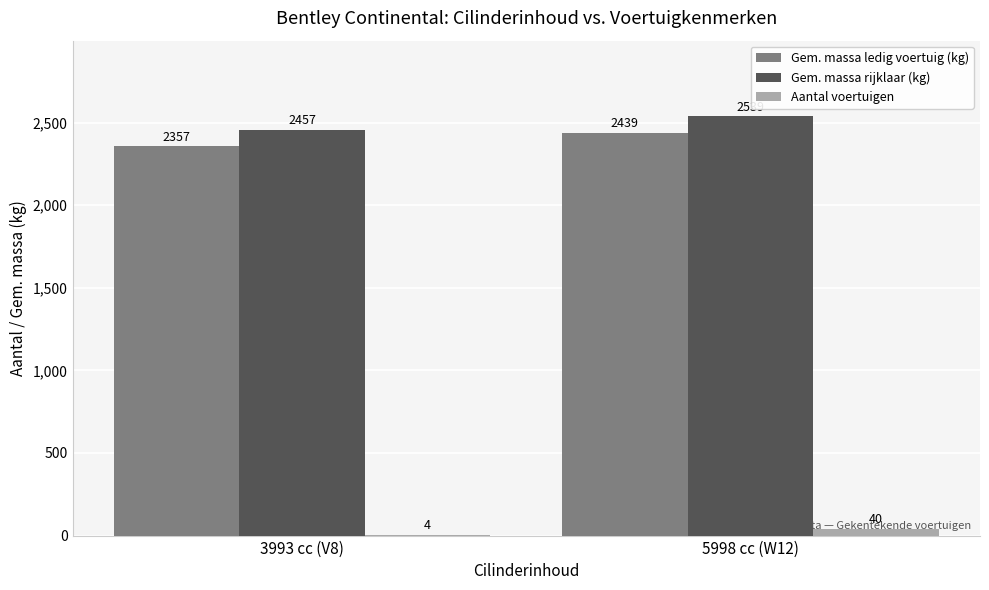

Is the value of Gem. massa ledig voertuig (kg) at 3993 cc (V8) greater than the value of Aantal voertuigen at 5998 cc (W12)?

Yes